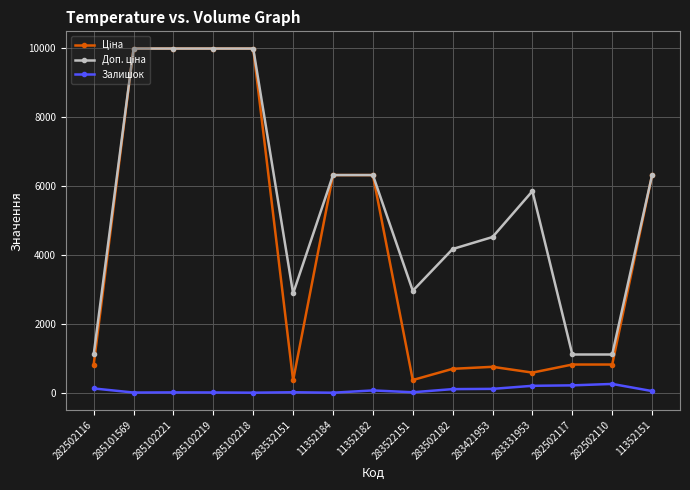

How many lines are shown in the chart?

3